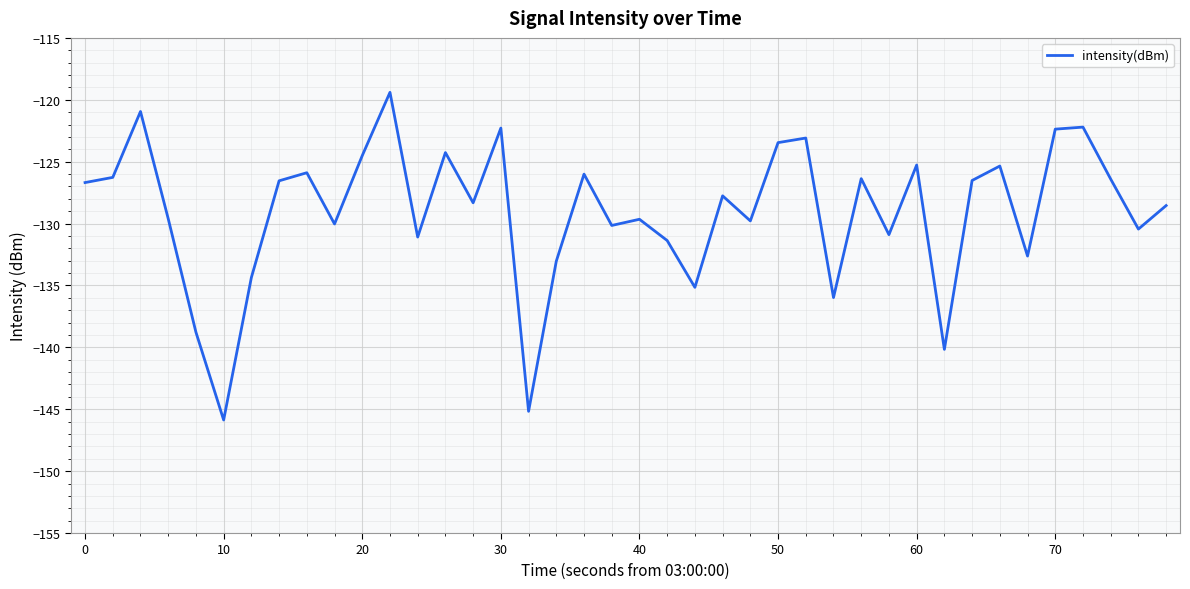

Count the number of categories in the chart.

40